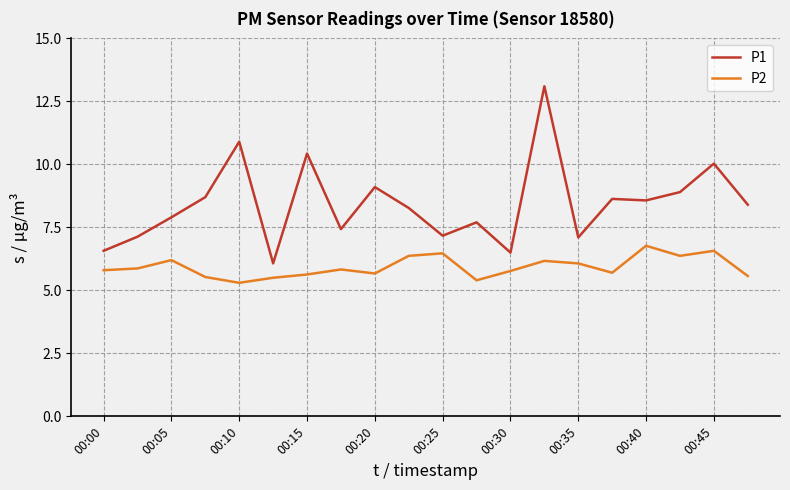

What is the greatest value displayed?

13.1